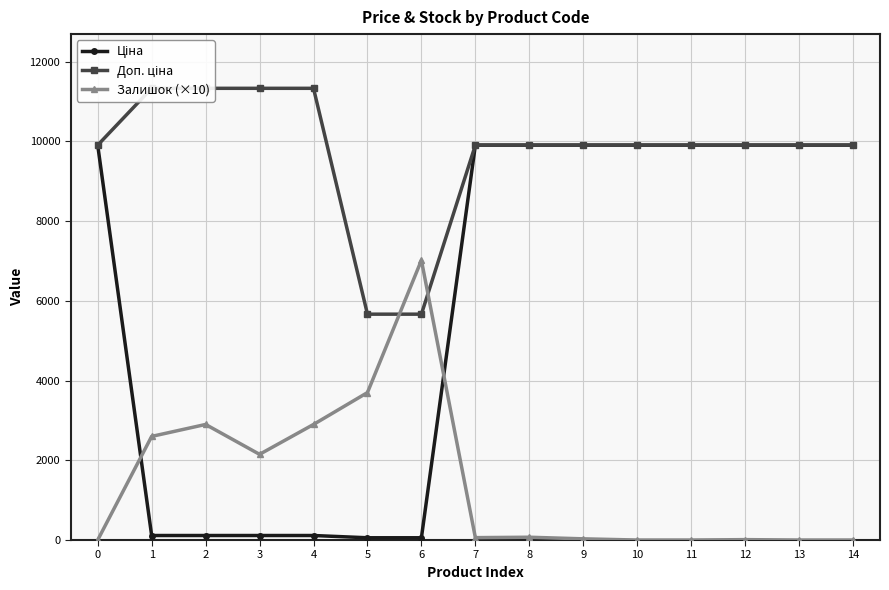

After their last crossing, which series has the higher values: Доп. ціна or Залишок (×10)?

Доп. ціна